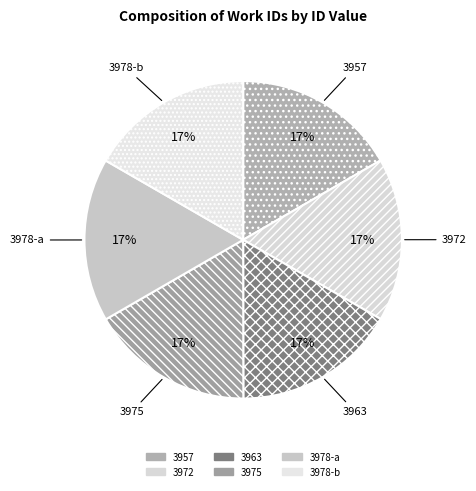

To the nearest percent, what percentage of the pie is 3972?

17%